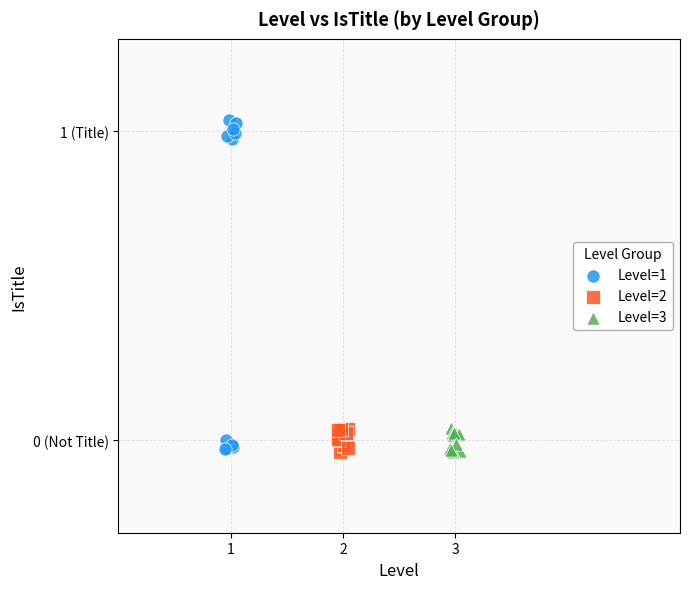

What are all the series names shown in the legend?

Level=1, Level=2, Level=3